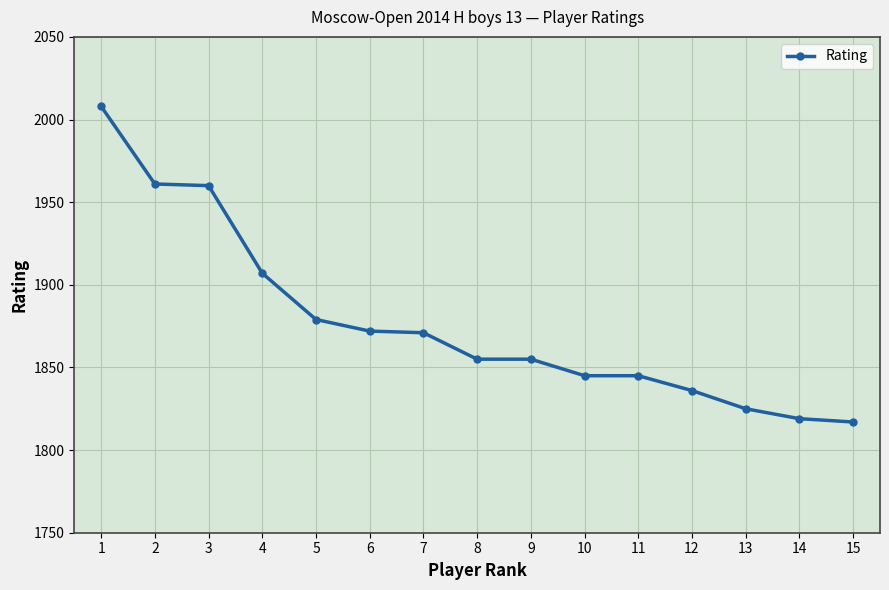

What is the greatest value displayed?

2008